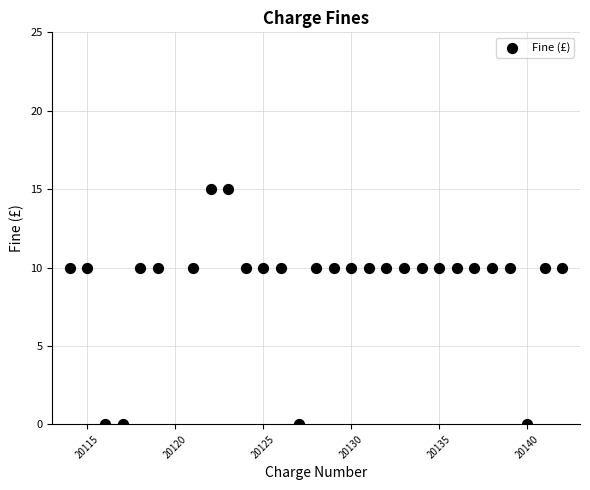

What is the range of Y values (max minus min)?

15